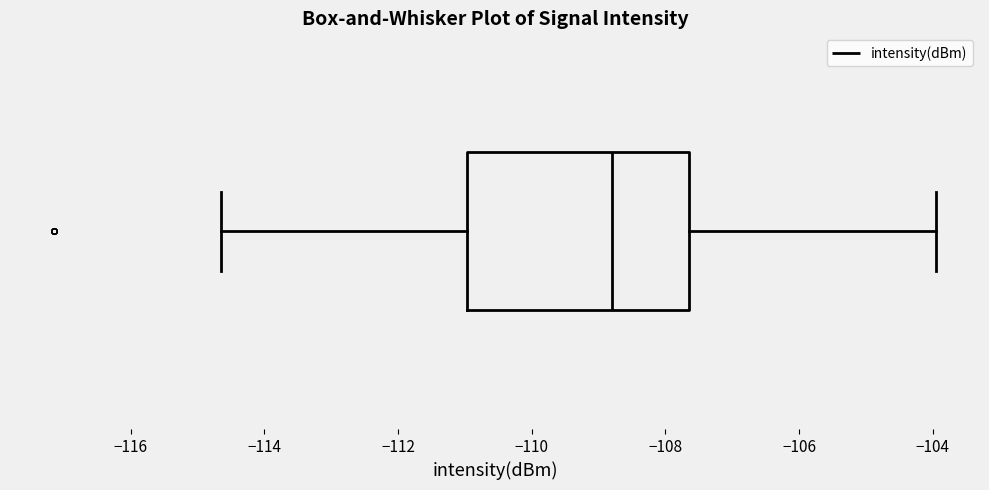

Transcribe this box plot: give where the median line is, the range the box spans, and where the two whiskers end, as read against the x-axis. The values are not printed on the chart, so give them approximately, as read against the axis.

median -108.8, box -111.0 to -107.6, whiskers -114.6 to -104.0